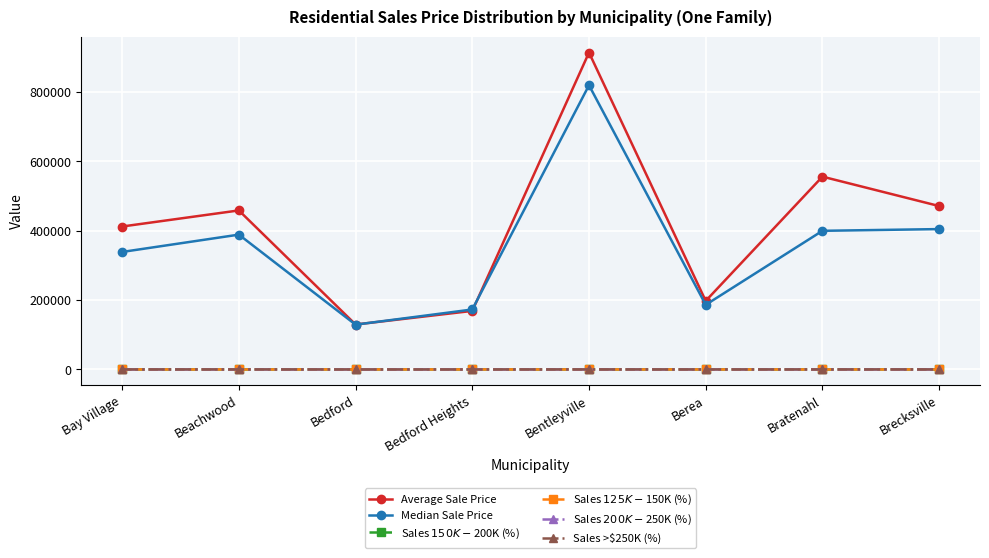

How many interior local peaks does the Average Sale Price series have?

3